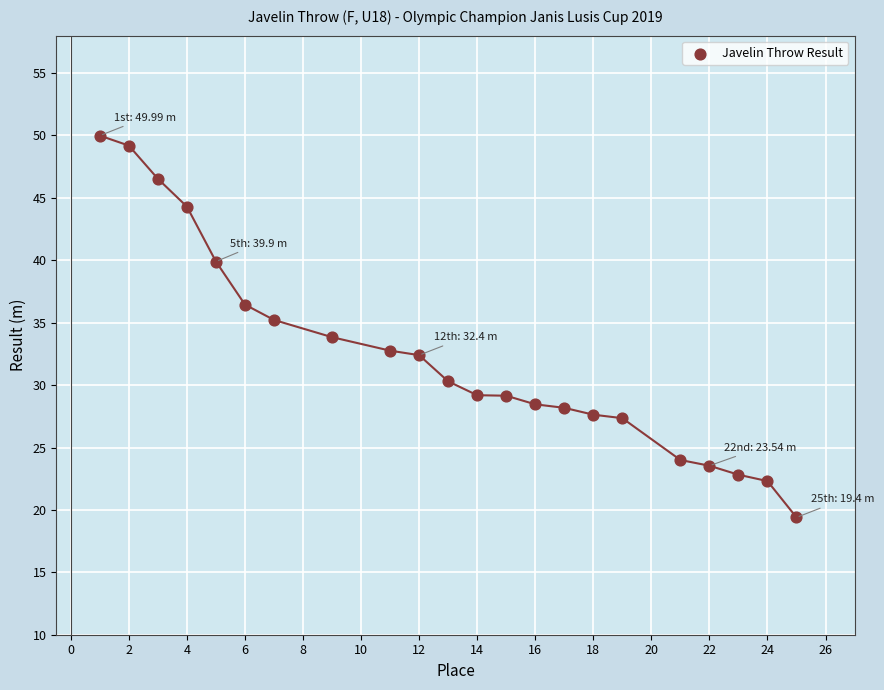

What is the range of X values (max minus min)?

24.0